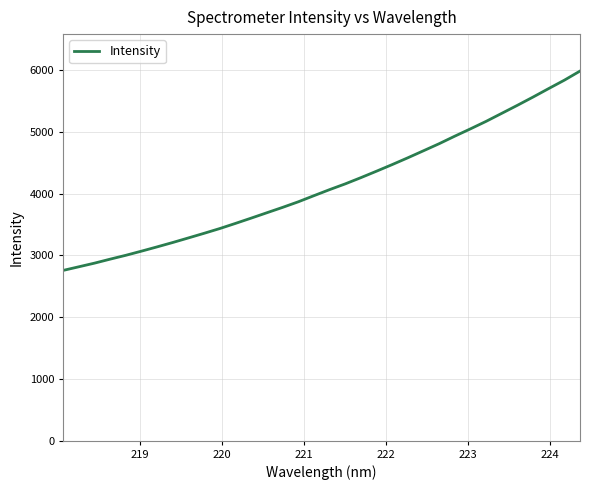

What is the smallest value displayed?

2758.5